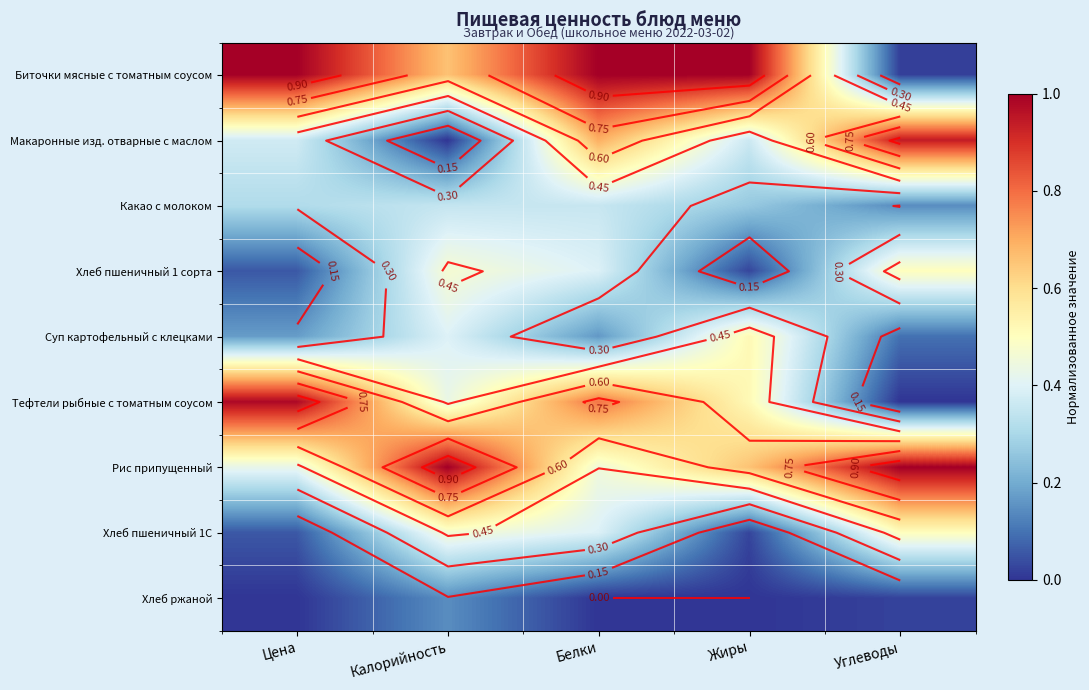

The Суп картофельный с клецками series shows 0.5 at Жиры. True or false?

True